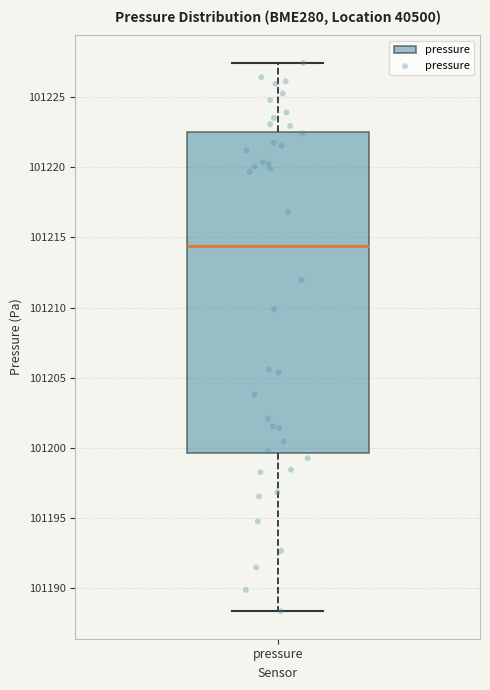

Transcribe this box plot: give where the median line is, the range the box spans, and where the two whiskers end, as read against the y-axis. The values are not printed on the chart, so give them approximately, as read against the axis.

median 101214.5, box 101199.5 to 101222.5, whiskers 101188.5 to 101227.5